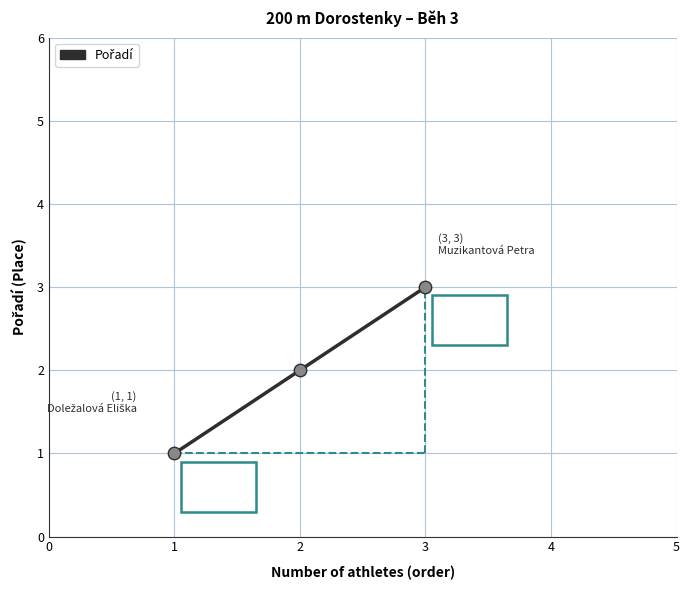

What is the change in value from 1 to 2?

+1